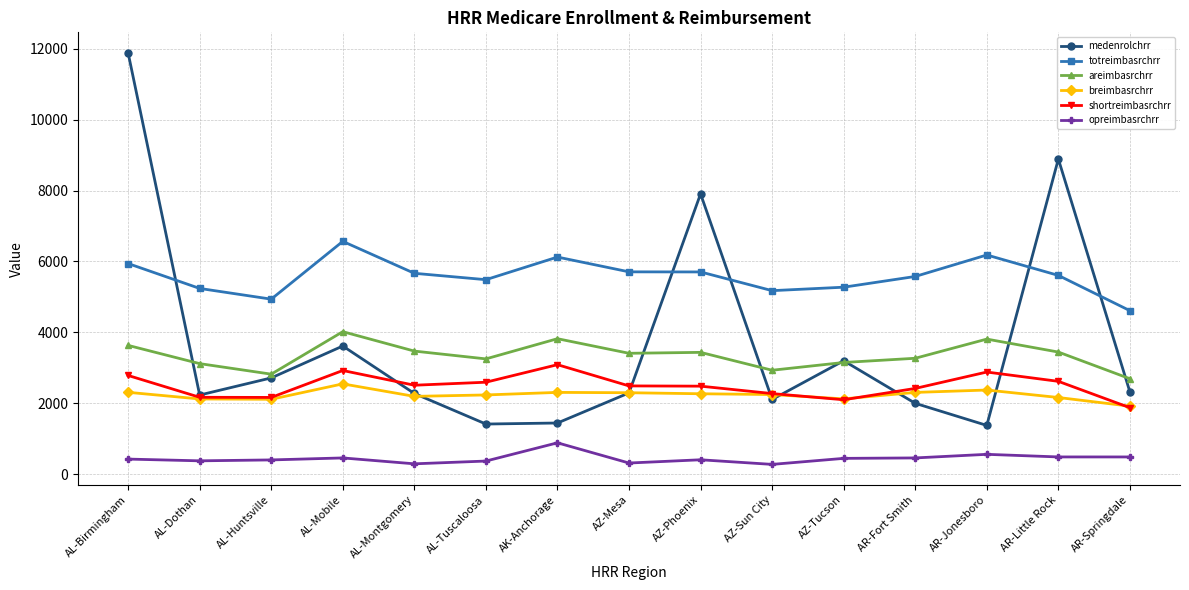

At how many categories does at least one series exceed 6035?

6